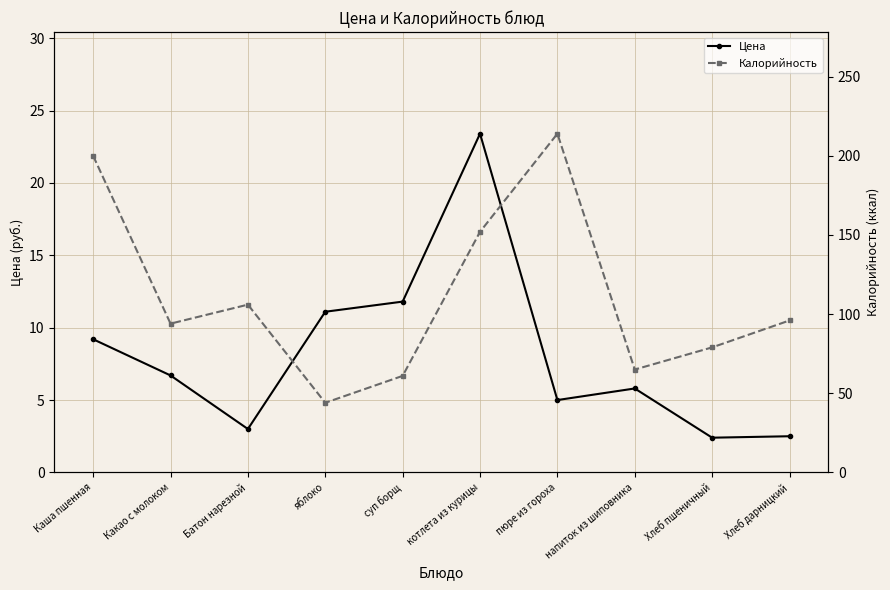

At which category is the sum across all series the highest?

пюре из гороха